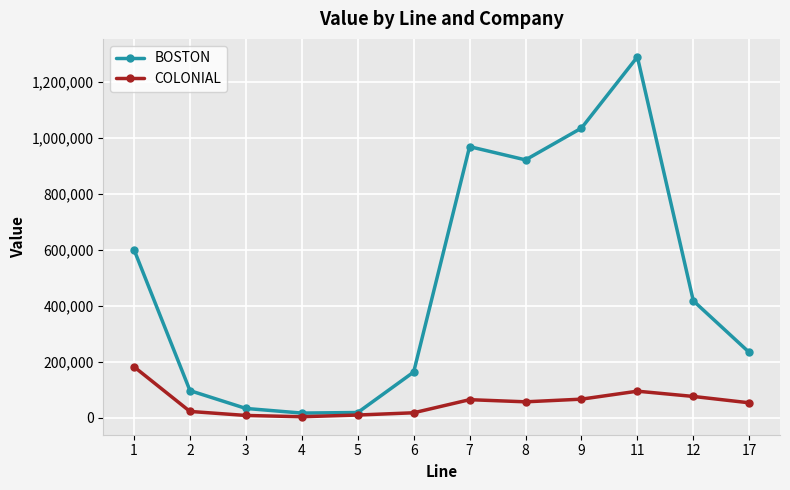

Which series has the largest total across all categories?

BOSTON